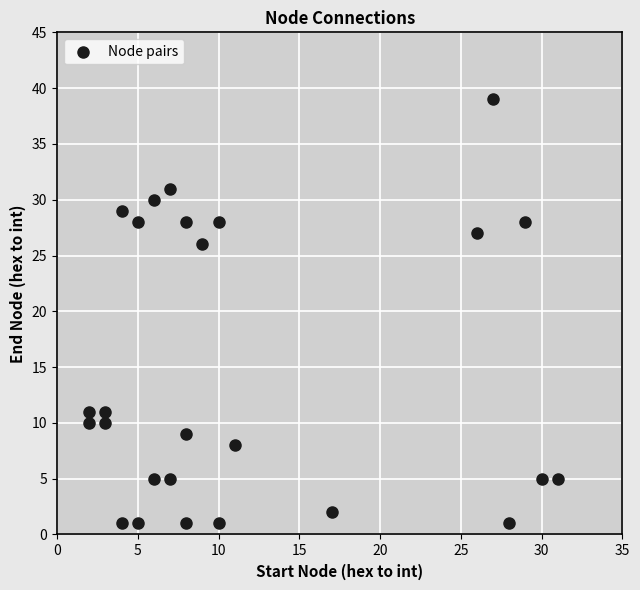

What Y value in the scatter plot is closest to 20?

26